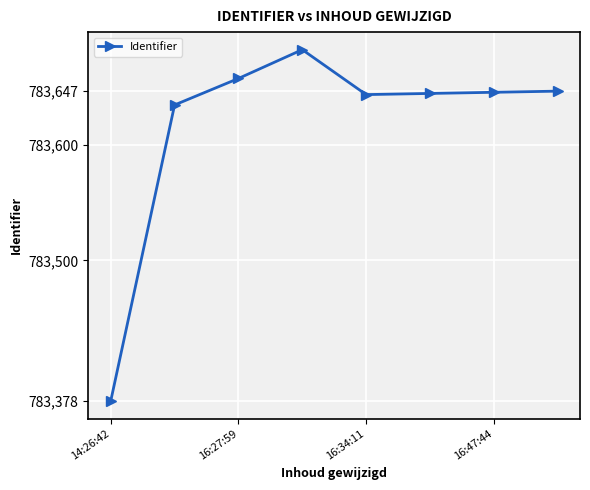

How many values are below 783646?

4